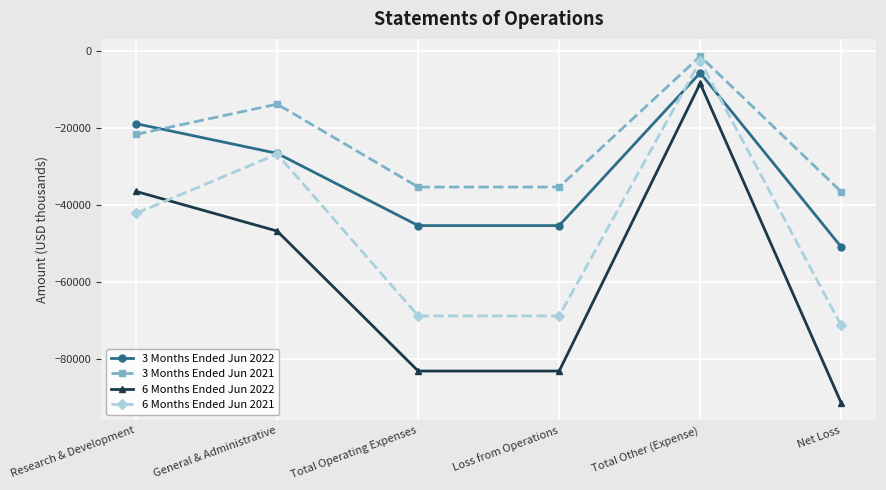

Where is the first local maximum for 3 Months Ended Jun 2022?

Total Other (Expense)